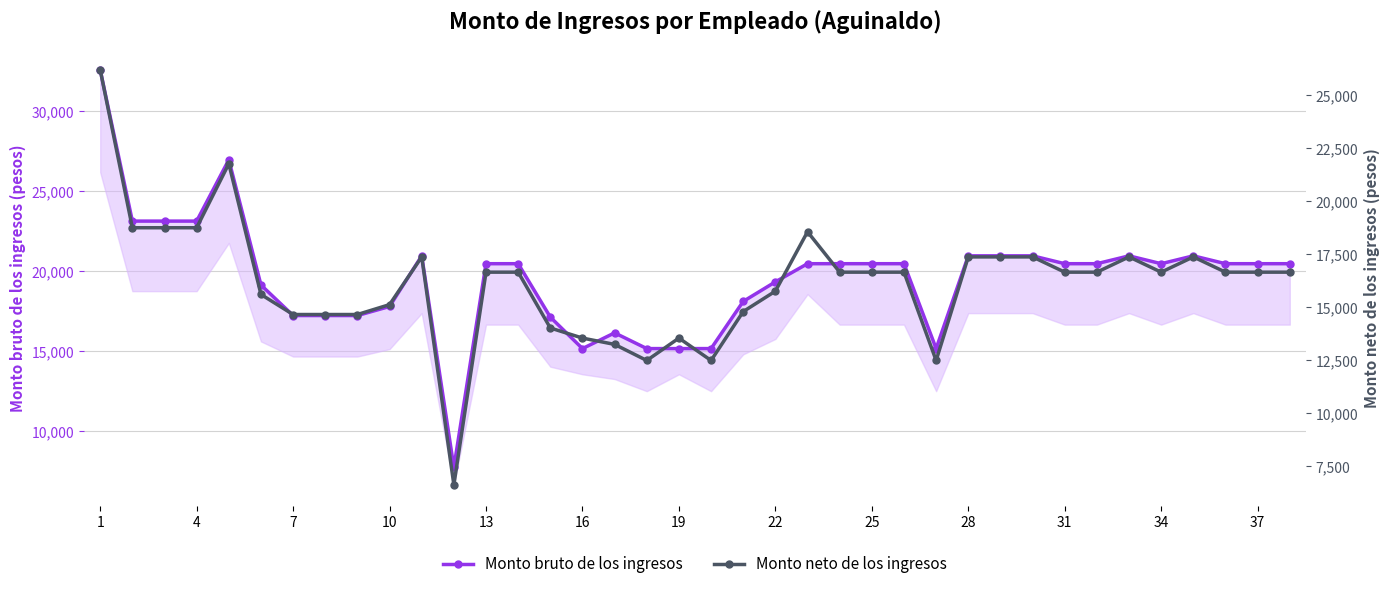

What is the difference between the maximum and second lowest values in the Monto neto de los ingresos series?

13690.2